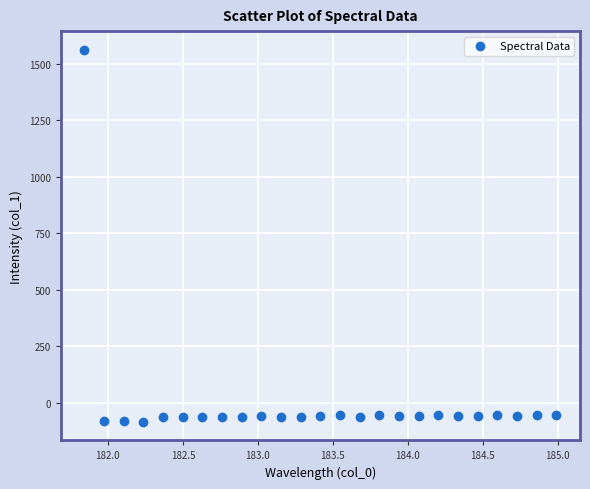

What is the range of X values (max minus min)?

3.1